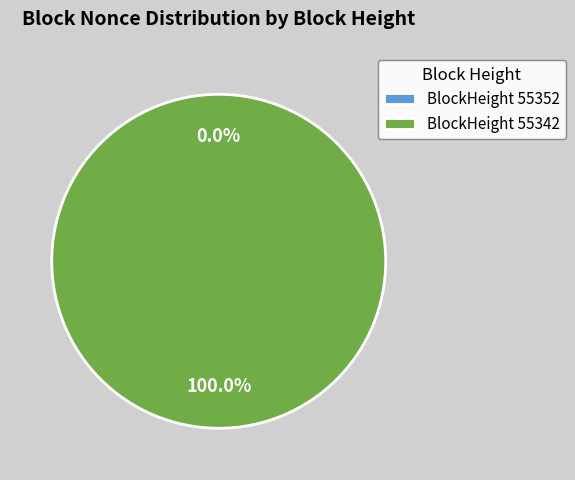

Between 55352 and 55342, which is larger?

55342